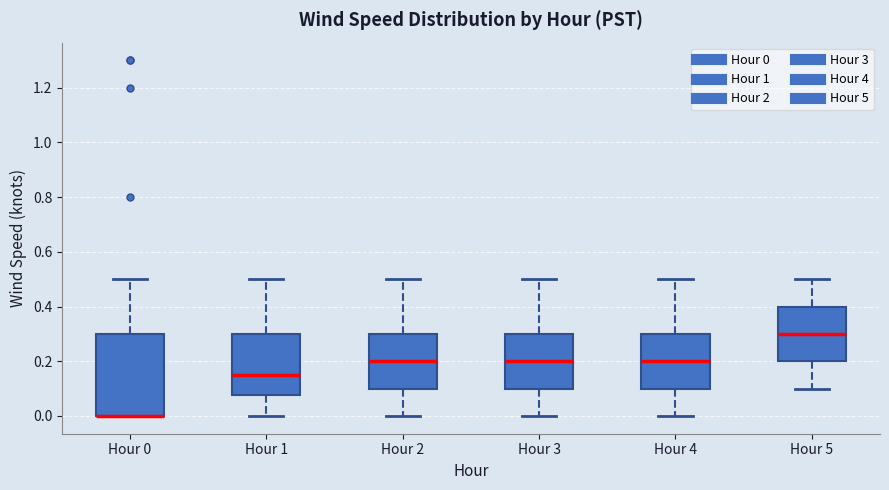

Comparing the boxes themselves (not the whiskers), which one is the tallest?

Hour 0